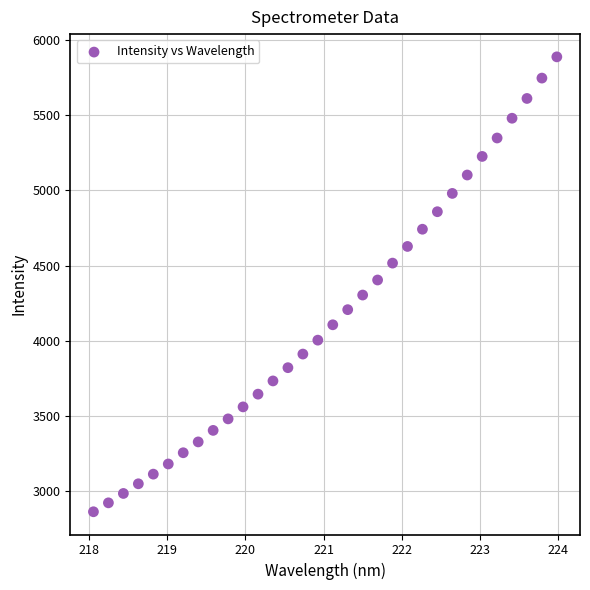

What is the range of Y values (max minus min)?

3023.0